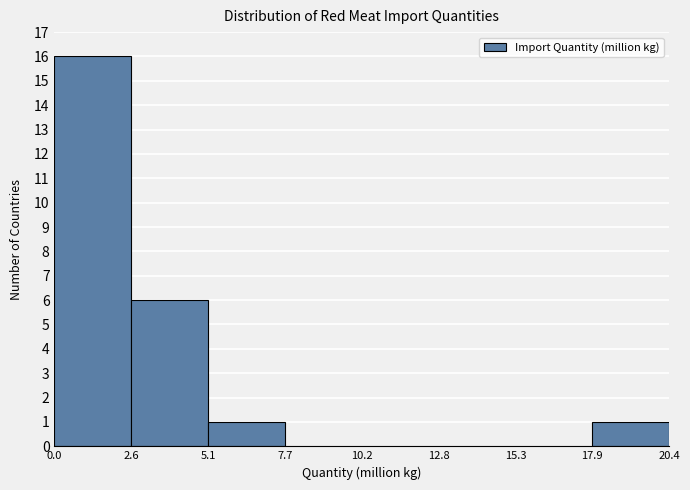

Over which range of the x-axis is the bar tallest?

0.0 to 2.6